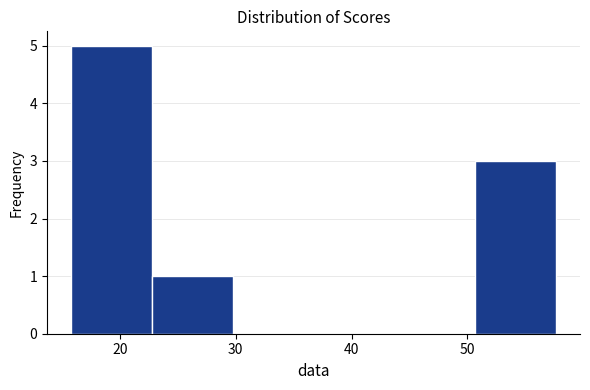

What is the height of the bar covering 51 to 58 on the x-axis? Neither the bar edges nor the heights are printed on the chart, so give them approximately, as read against the axes.

3